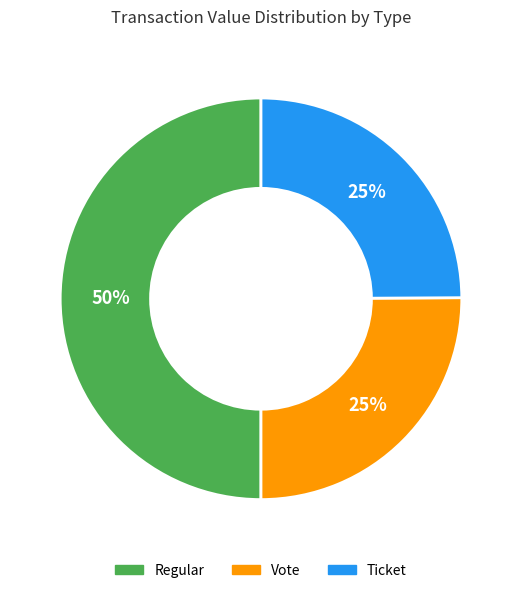

To the nearest percent, what is the difference between the largest and smallest slice percentages?

25%